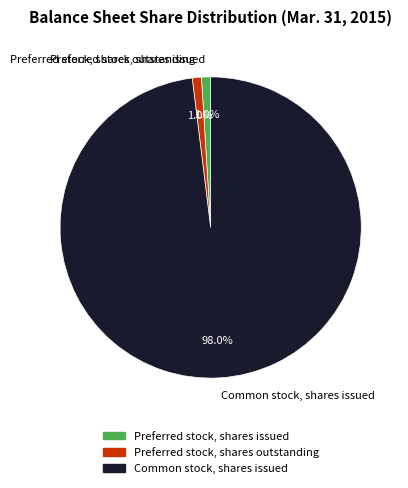

Is there any slice that represents more than half of the pie?

Yes